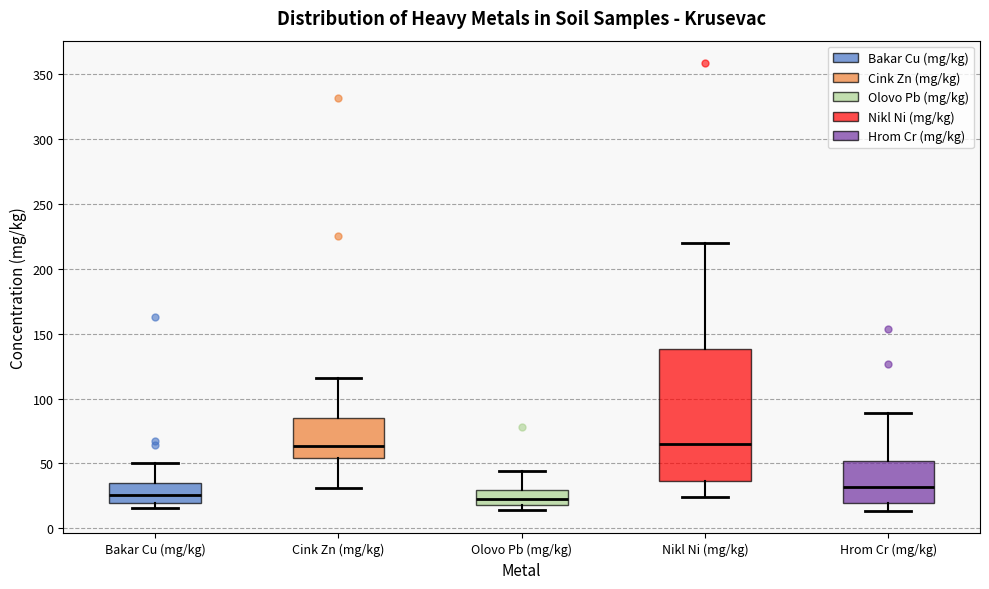

Where does the upper whisker of the box for Olovo Pb (mg/kg) end on the y-axis? The values are not printed on the chart, so give them approximately, as read against the axis.

45